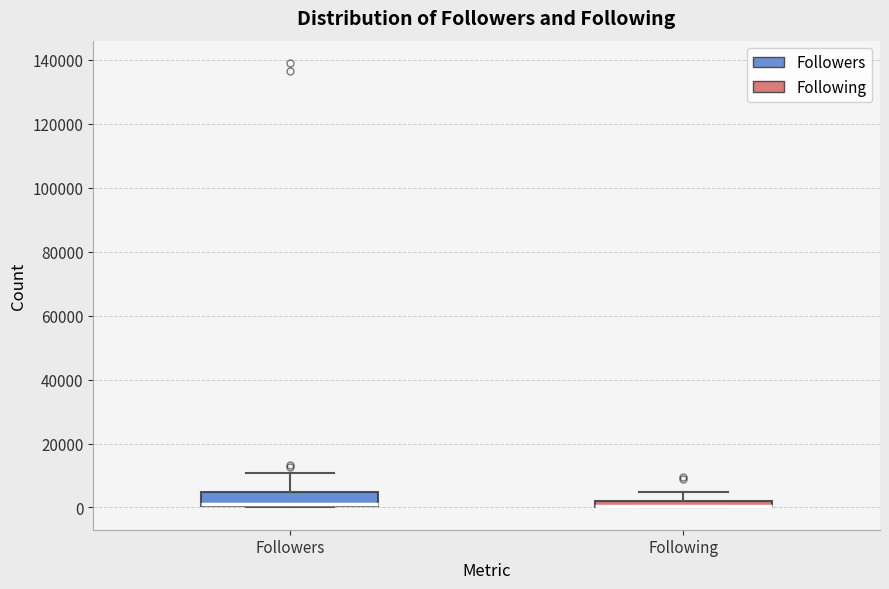

Which box is the tallest, from its lower edge to its upper edge?

Followers